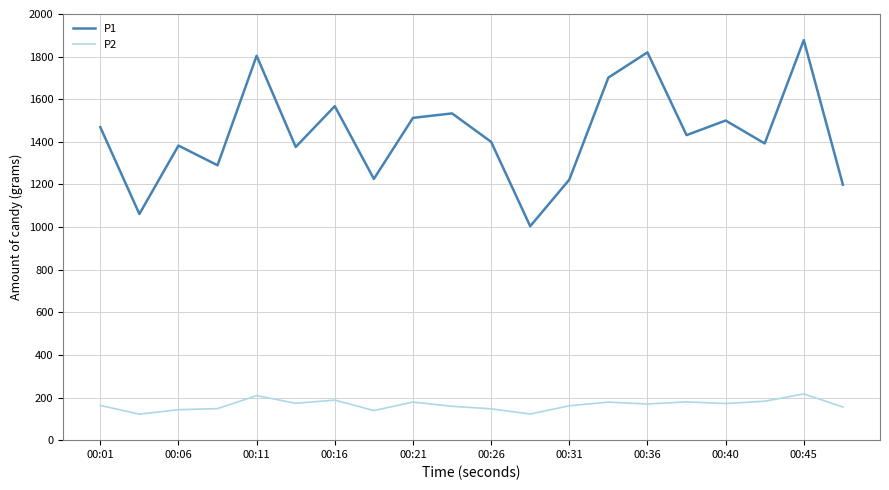

Rank the series by their maximum value, from highest to lowest.

P1, P2